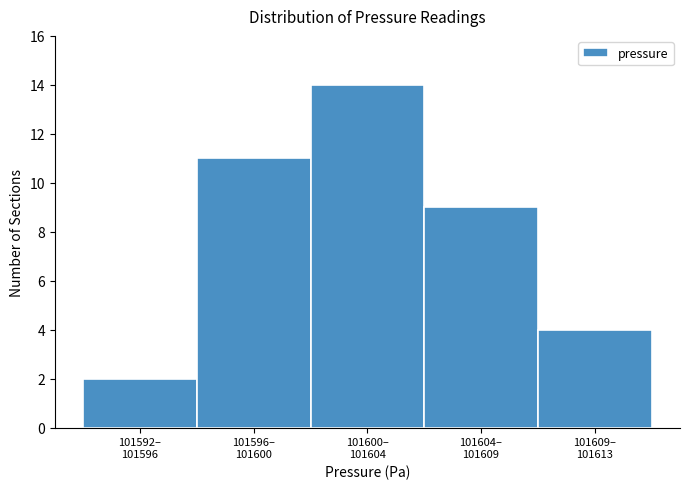

Reading right to left, transcribe all the data shown in this chart.

4	9	14	11	2